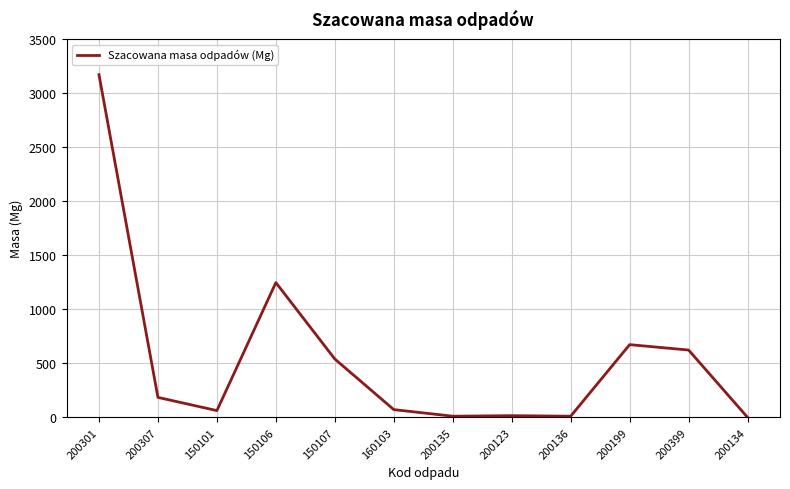

What is the difference between the values at 200307 and 150106?

1062.0